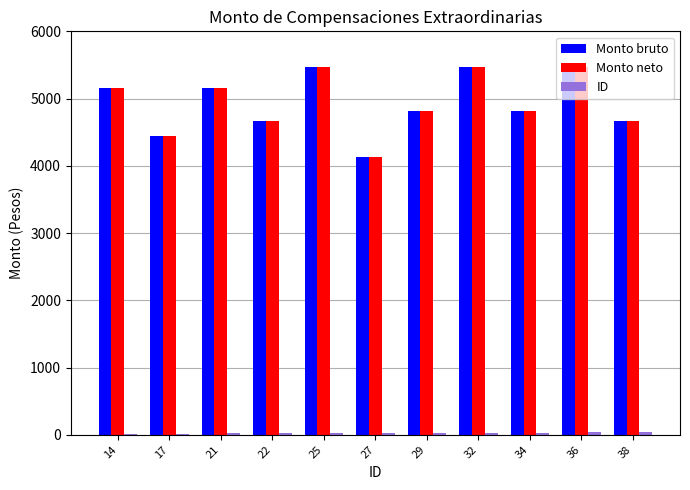

What is the total value across all series at 14?

10313.8